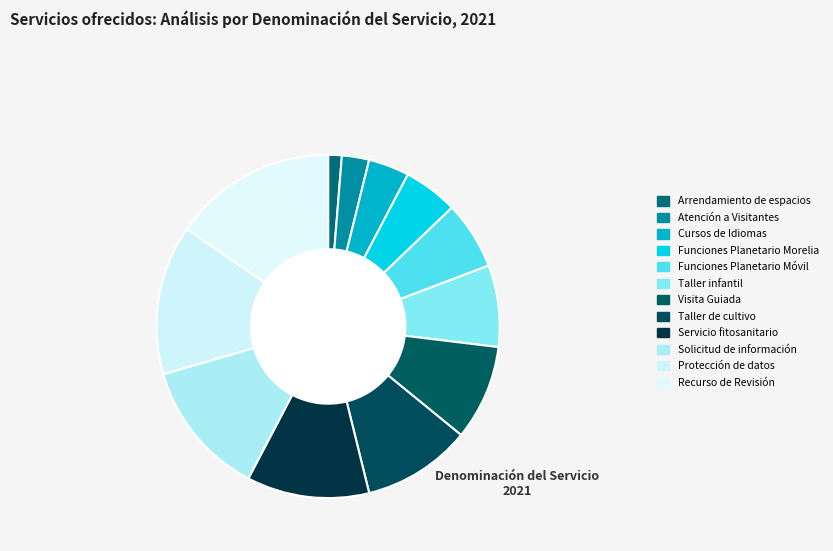

How many segments does this pie chart have?

12